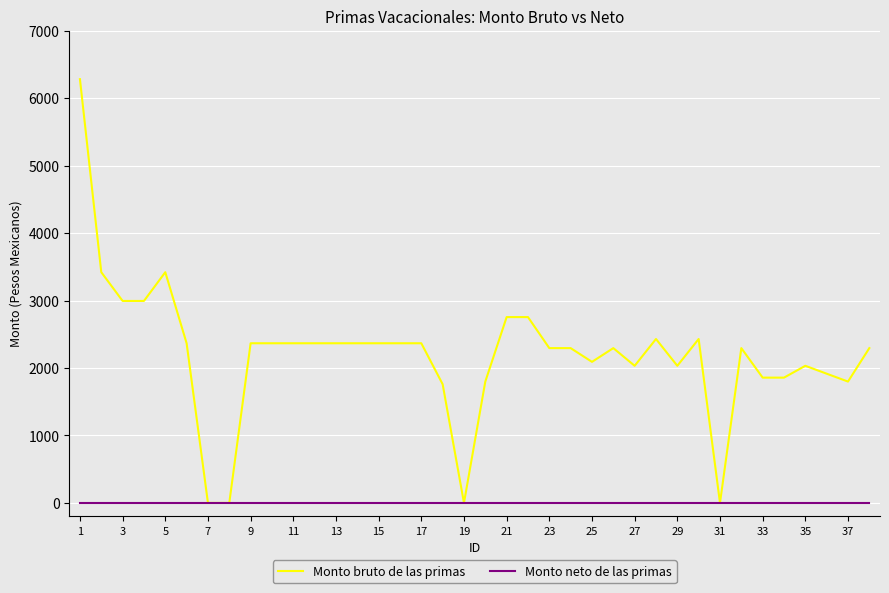

Which series has the largest range (max minus min)?

Monto bruto de las primas